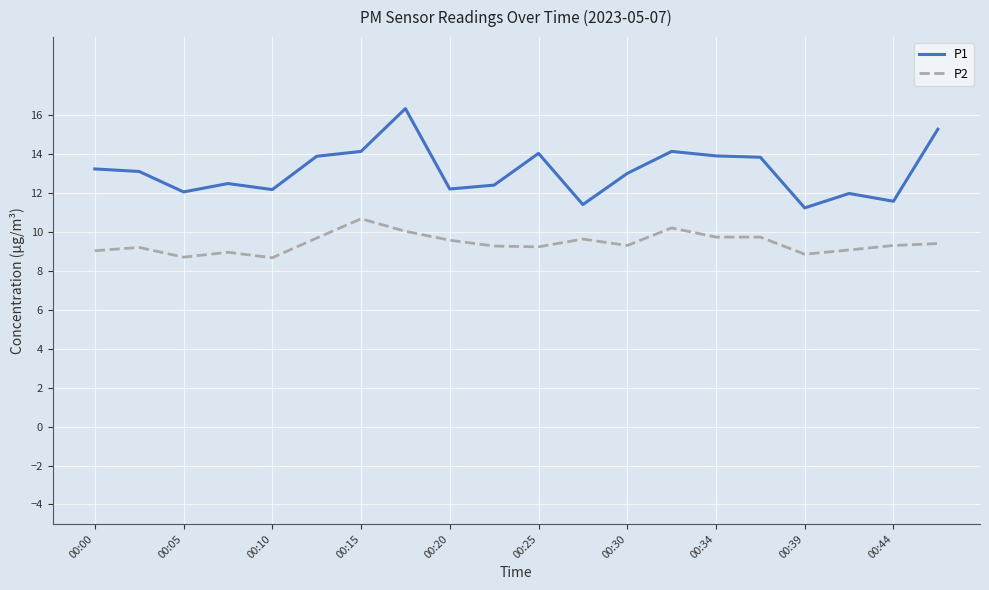

Which series has the widest spread of values?

P1